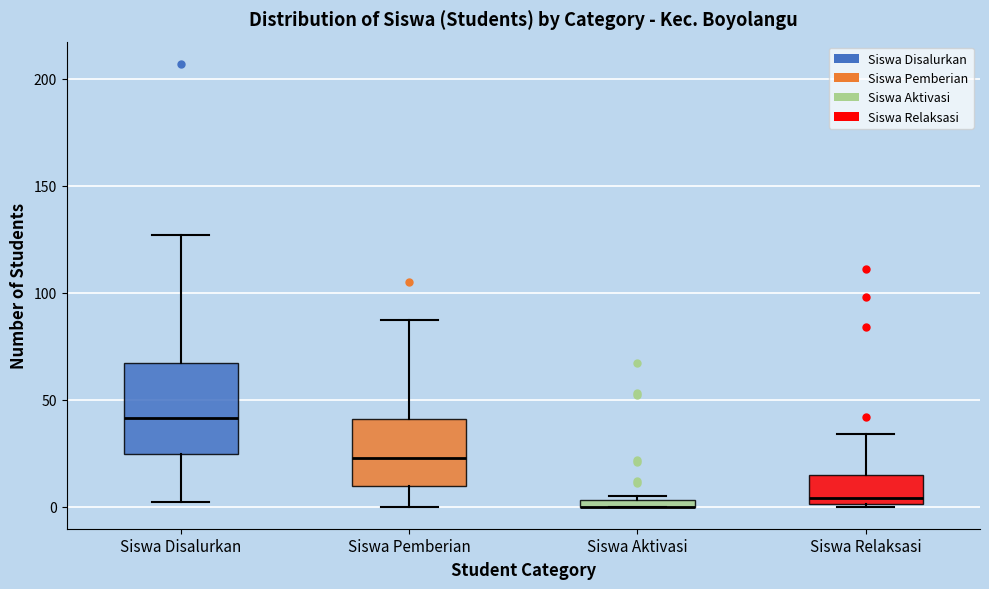

Where does the upper whisker of the box for Siswa Relaksasi end on the y-axis? The values are not printed on the chart, so give them approximately, as read against the axis.

35